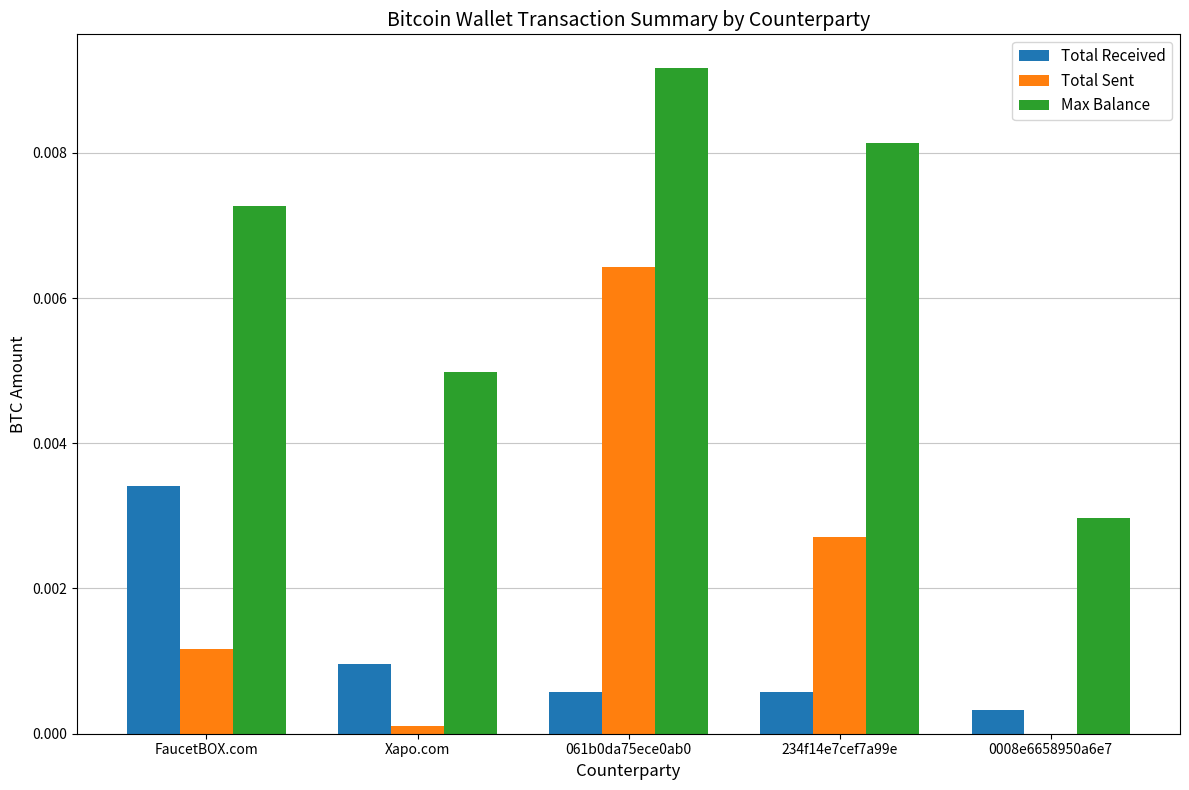

Is it true that Total Received equals 0.0 at 0008e6658950a6e7?

True